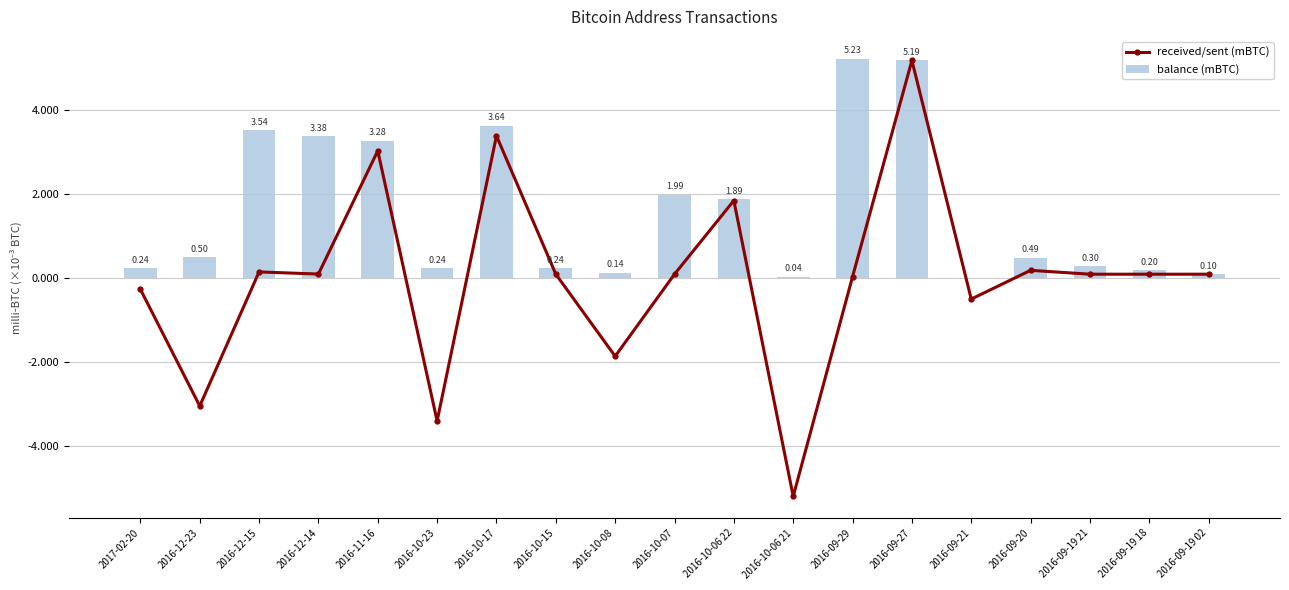

Which has a higher value, 2016-09-27 or 2016-09-19 02?

2016-09-27